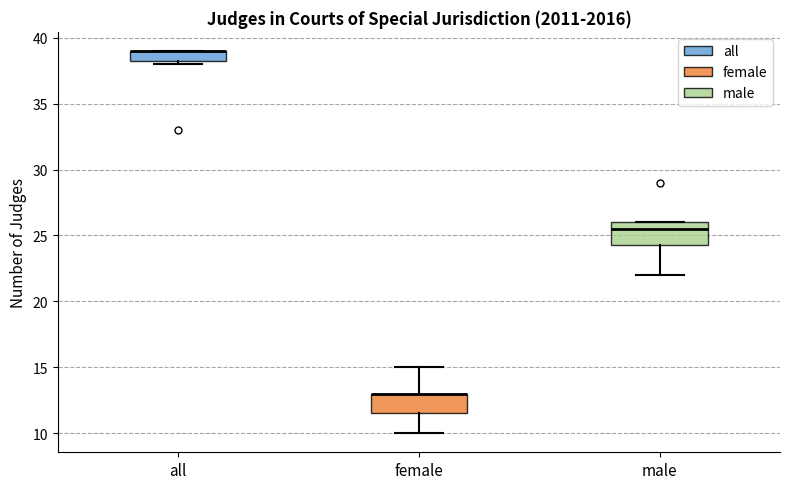

Reading left to right, transcribe this box plot: for each box, give where its median line is, the range the box spans, and where its two whiskers end, as read against the y-axis. The values are not printed on the chart, so give them approximately, as read against the axis.

all: median 39.0 (drawn on the box's upper edge), box 38.5 to 39.0, whiskers 38.0 to 39.0
female: median 13.0 (drawn on the box's upper edge), box 11.5 to 13.0, whiskers 10.0 to 15.0
male: median 25.5, box 24.5 to 26.0, whiskers 22.0 to 26.0